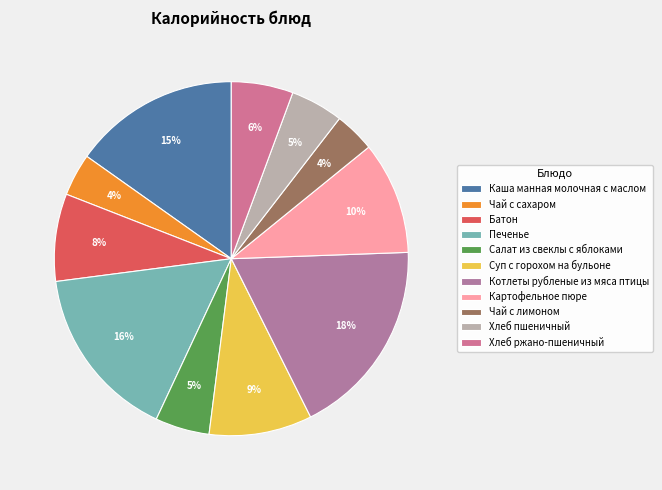

How many segments does this pie chart have?

11